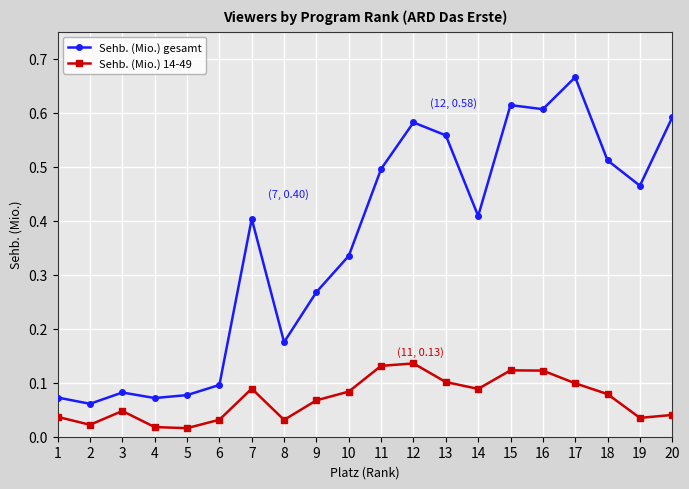

How many lines are shown in the chart?

2